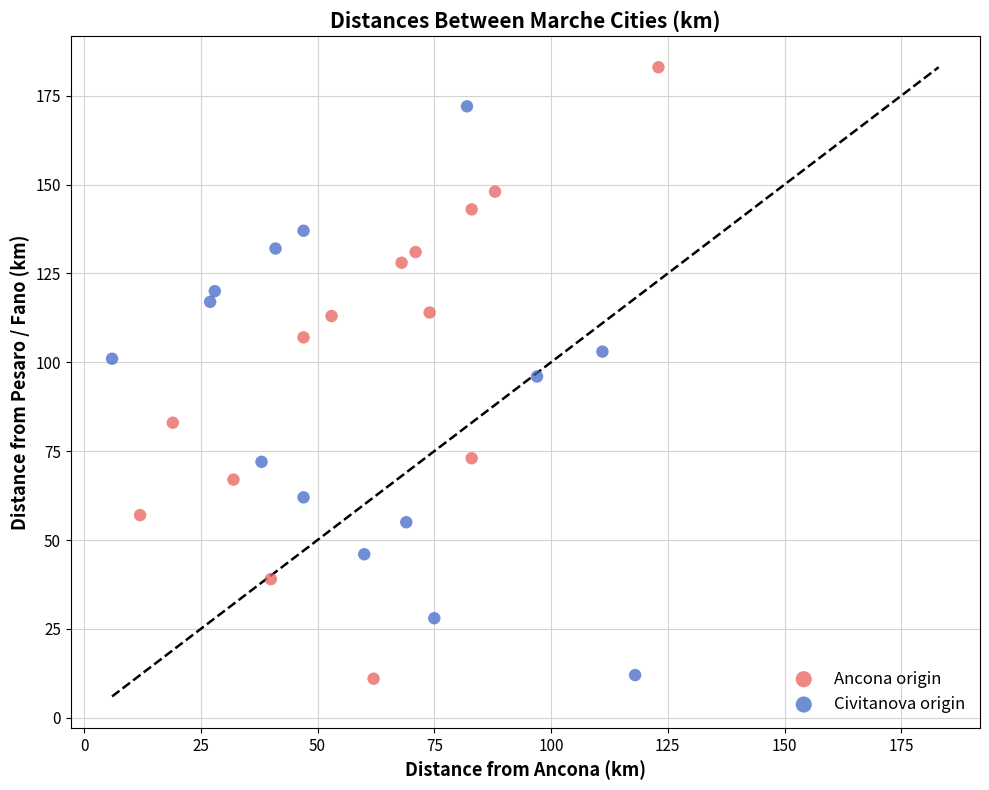

What are all the series names shown in the legend?

Ancona origin, Civitanova origin